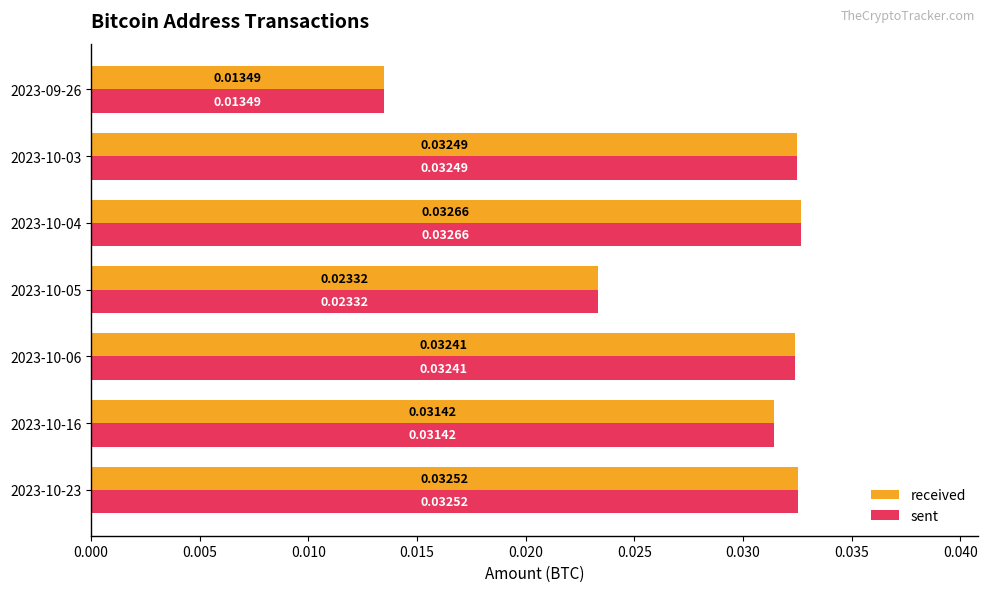

At which category is the sum across all series the highest?

2023-10-04